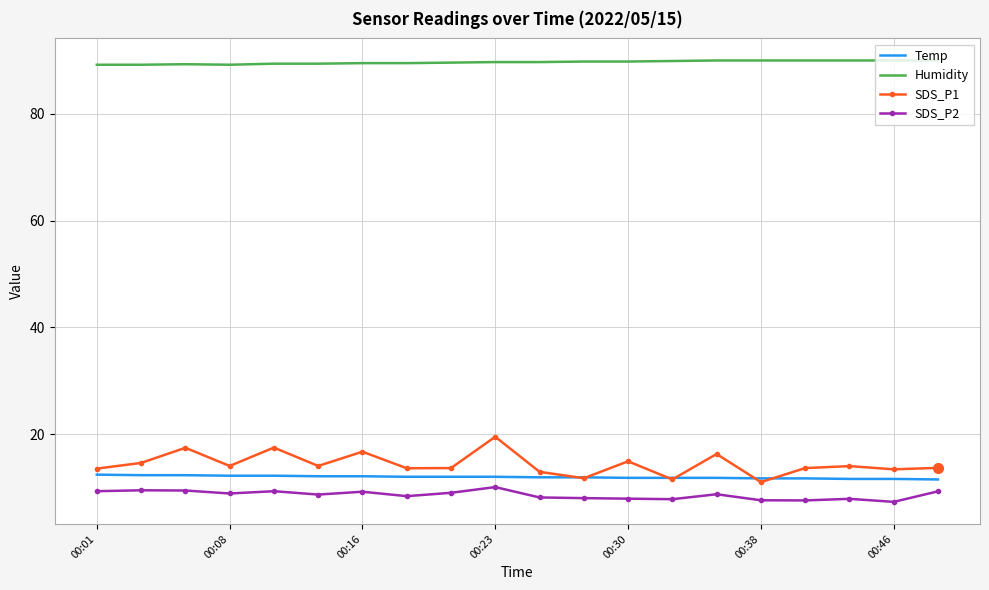

True or false: Temp and SDS_P2 intersect in this chart.

False